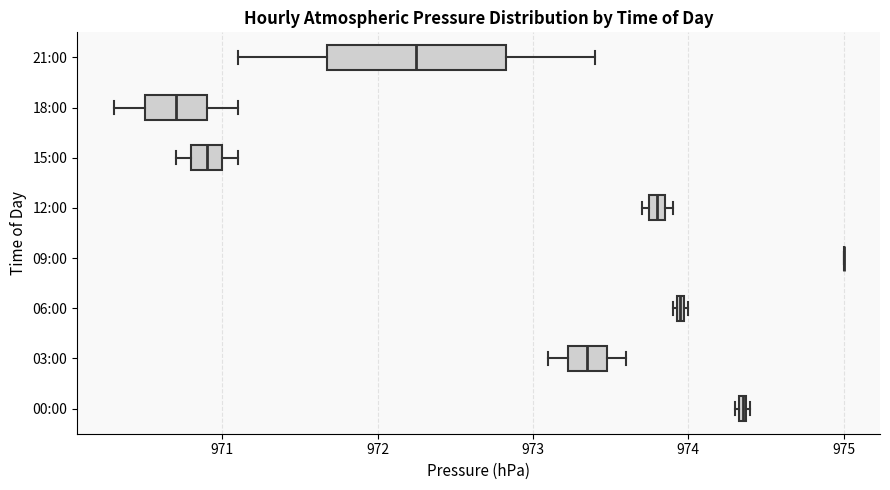

Which box is the widest, from its left edge to its right edge?

21:00